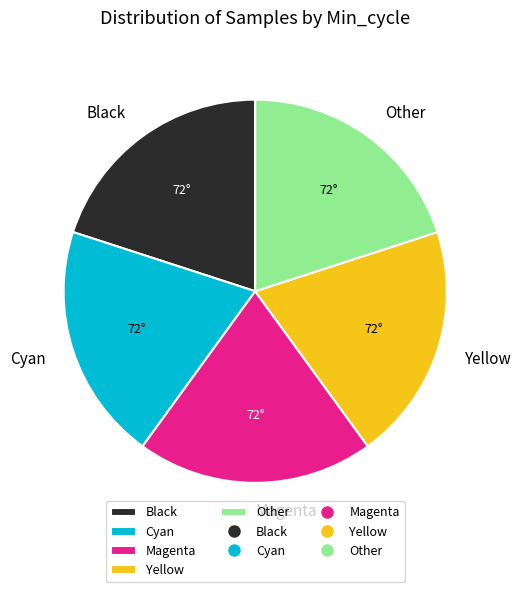

Approximately how many times larger is the value at Yellow compared to Other?

1.0